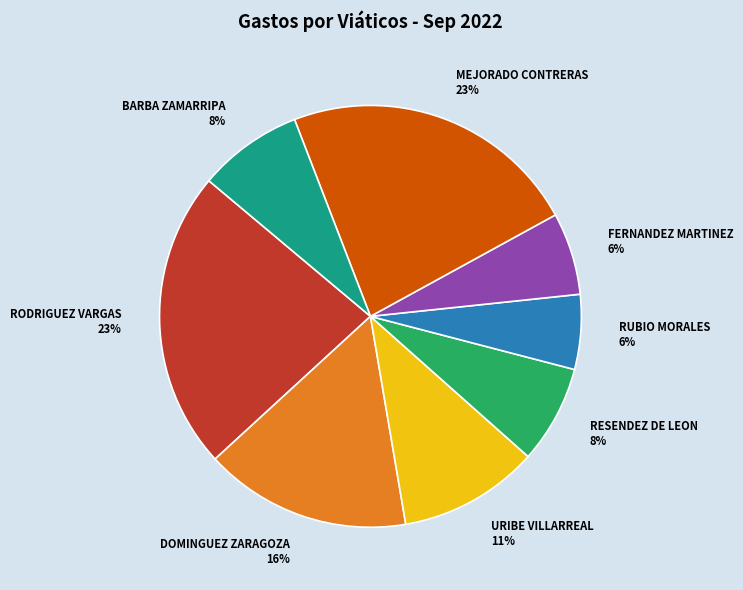

To the nearest percent, what percentage of the pie is RUBIO MORALES?

6%